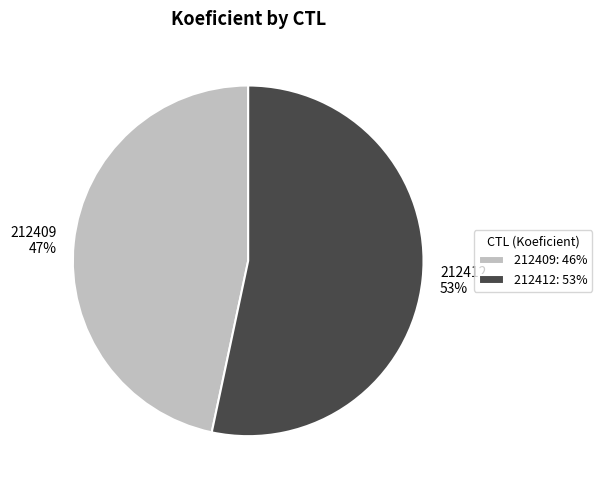

Is it true that 212412 is 62% of the pie?

False